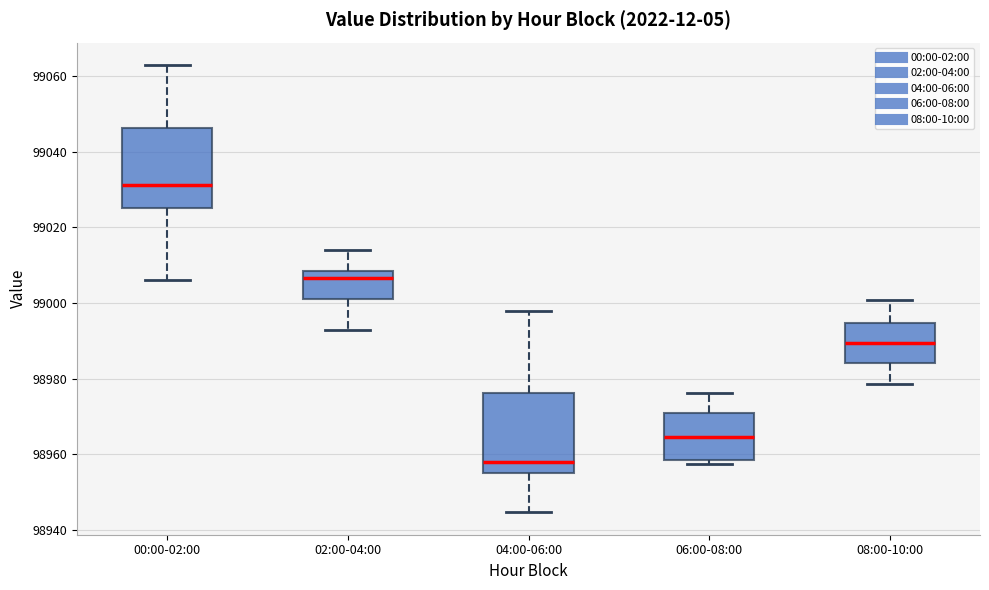

Reading left to right, read every box against the y-axis: the position of its median line, the range the box covers, and the ends of its whiskers. The values are not printed on the chart, so give them approximately, as read against the axis.

00:00-02:00: median 99032, box 99024 to 99046, whiskers 99006 to 99062
02:00-04:00: median 99006, box 99002 to 99008, whiskers 98992 to 99014
04:00-06:00: median 98958, box 98956 to 98976, whiskers 98944 to 98998
06:00-08:00: median 98964, box 98958 to 98972, whiskers 98958 (just below the box's lower edge) to 98976
08:00-10:00: median 98990, box 98984 to 98994, whiskers 98978 to 99000